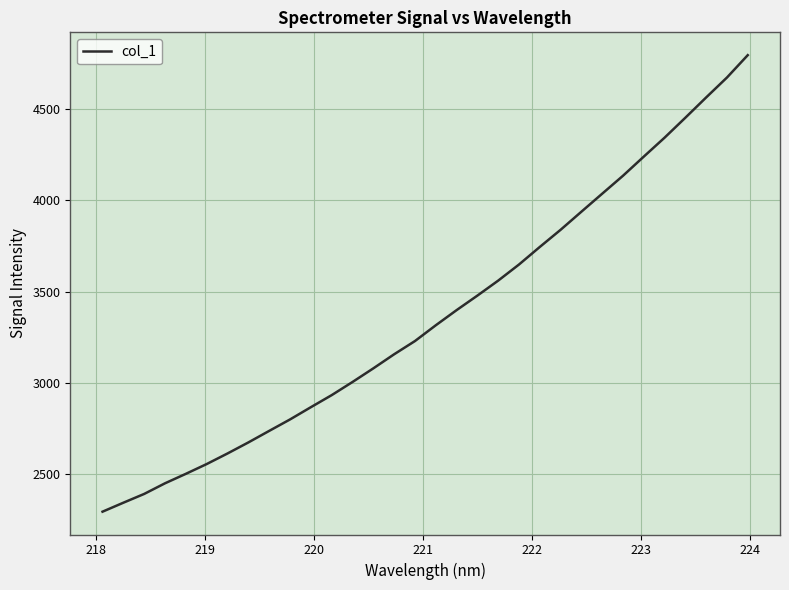

True or false: there are more than 2 points higher than both neighbors.

False